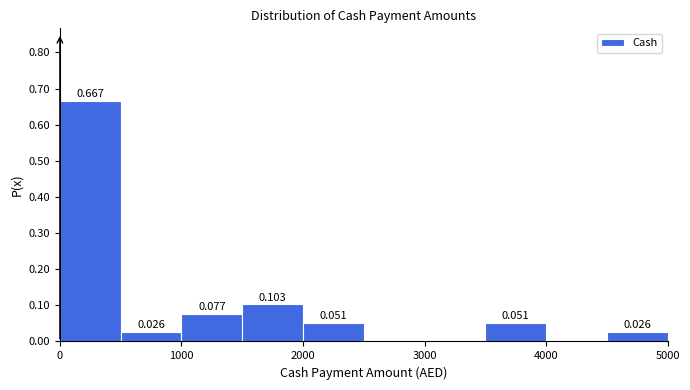

Which range on the x-axis has the tallest bar?

0 to 500